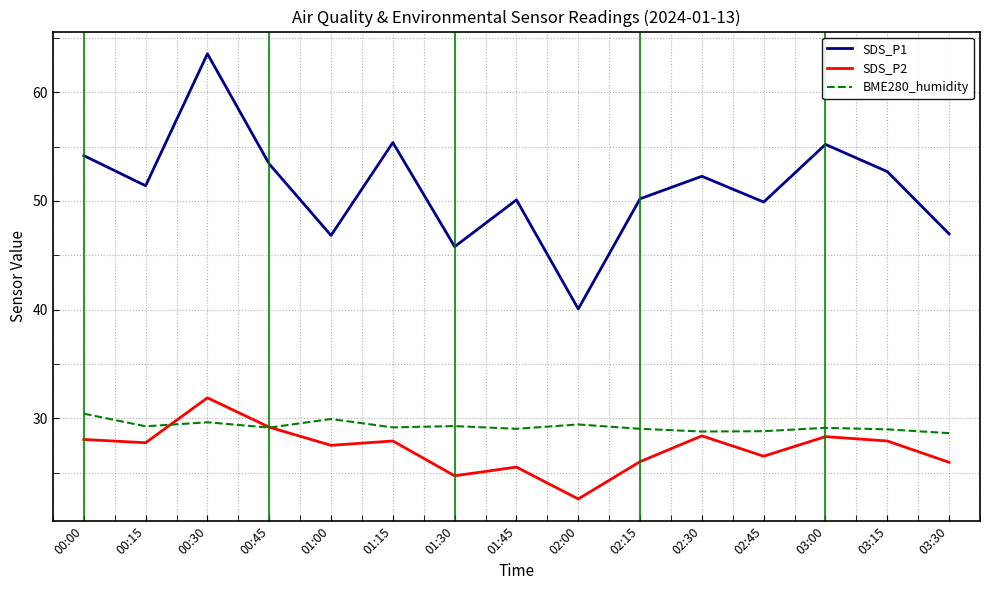

True or false: SDS_P2 and SDS_P1 intersect in this chart.

False